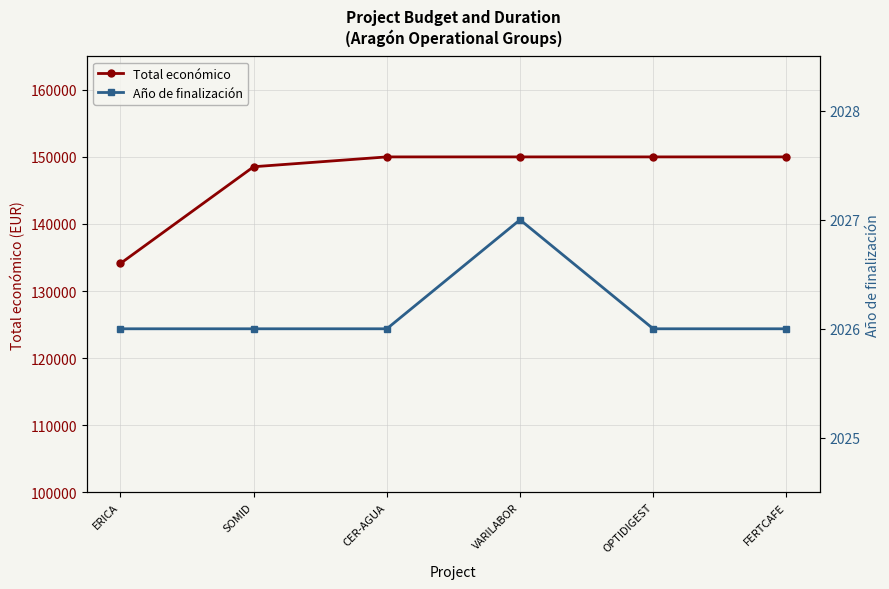

Which has a higher value, FERTCAFE or OPTIDIGEST?

FERTCAFE